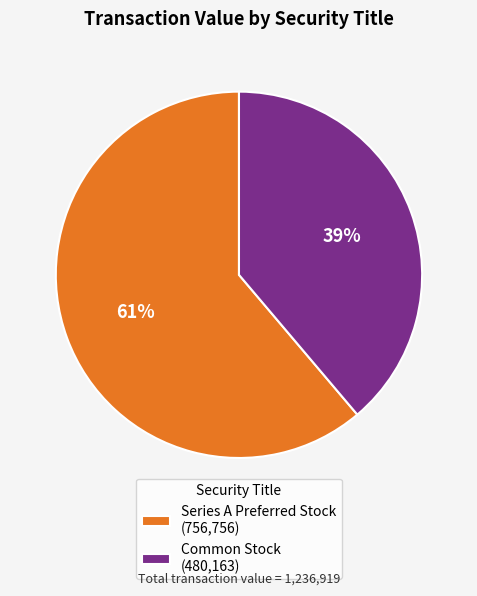

Combined, do Series A Preferred Stock and Common Stock account for over 50%?

Yes